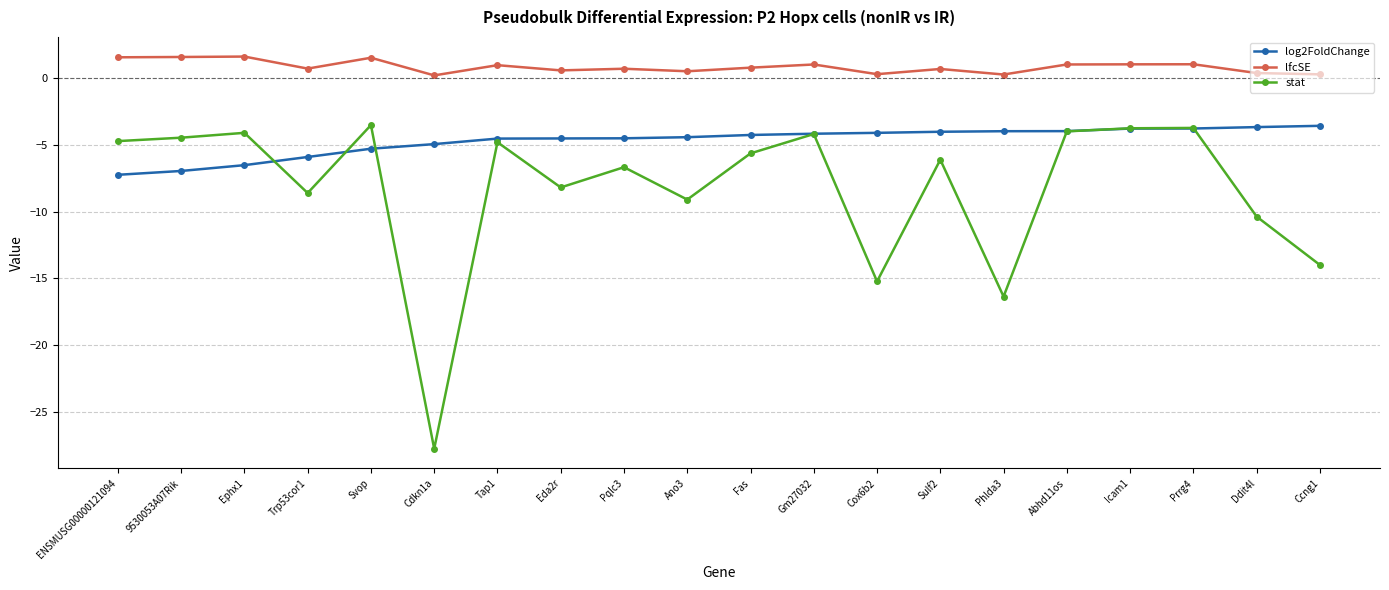

What is the lowest value of the log2FoldChange series?

-7.3